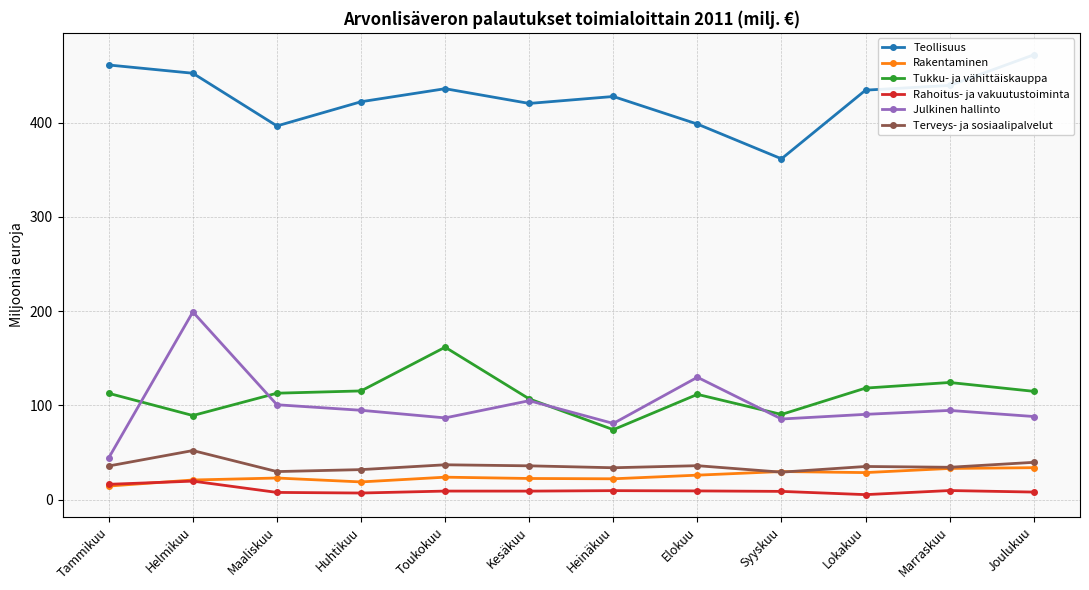

What is the average value of the Teollisuus series?

426.9